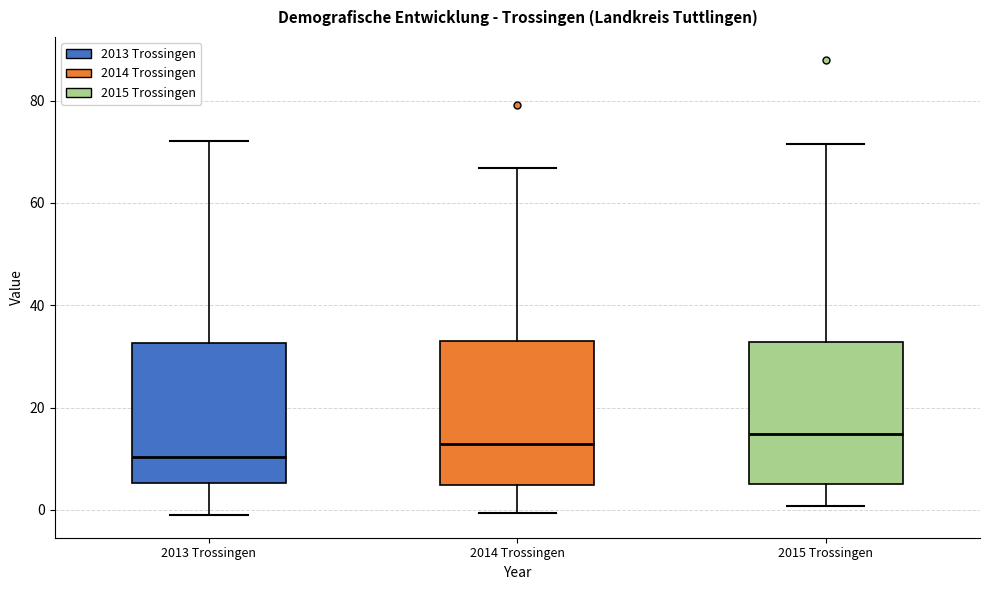

Which box has the lowest median line?

2013 Trossingen